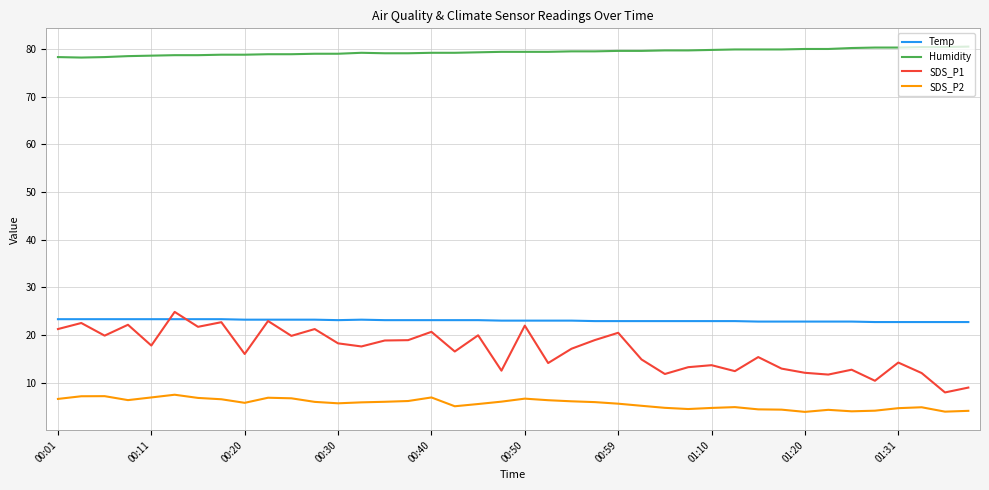

True or false: Humidity and Temp cross at least once.

False